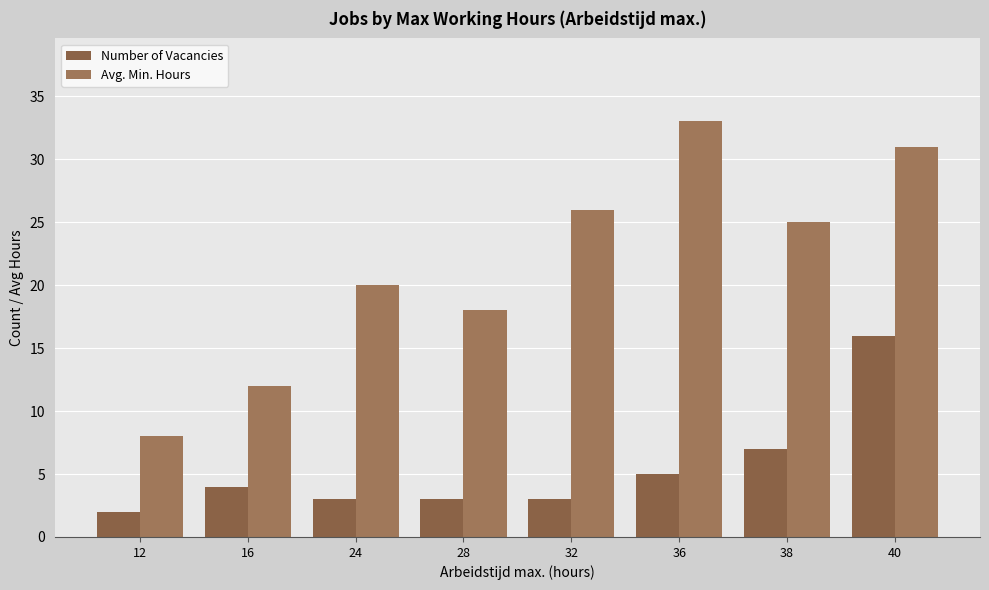

Reading right to left, what are all the values shown in this chart?

Number of Vacancies: 40=16	38=7	36=5	32=3	28=3	24=3	16=4	12=2
Avg. Min. Hours: 40=31	38=25	36=33	32=26	28=18	24=20	16=12	12=8